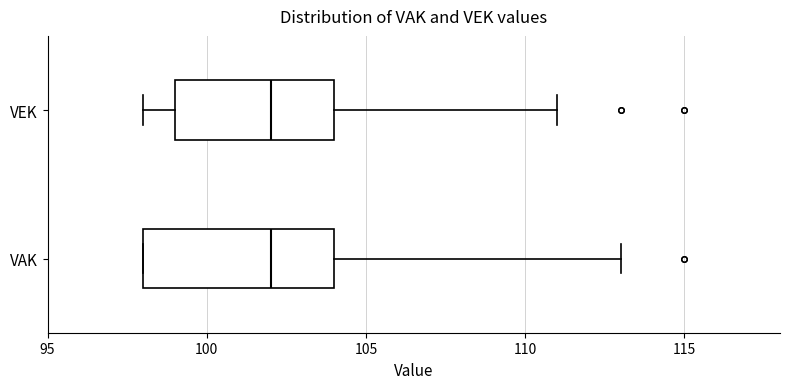

Reading bottom to top, transcribe this box plot: for each box, give where its median line is, the range the box spans, and where its two whiskers end, as read against the x-axis. The values are not printed on the chart, so give them approximately, as read against the axis.

VAK: median 102, box 98 to 104, whiskers 98 to 113
VEK: median 102, box 99 to 104, whiskers 98 to 111